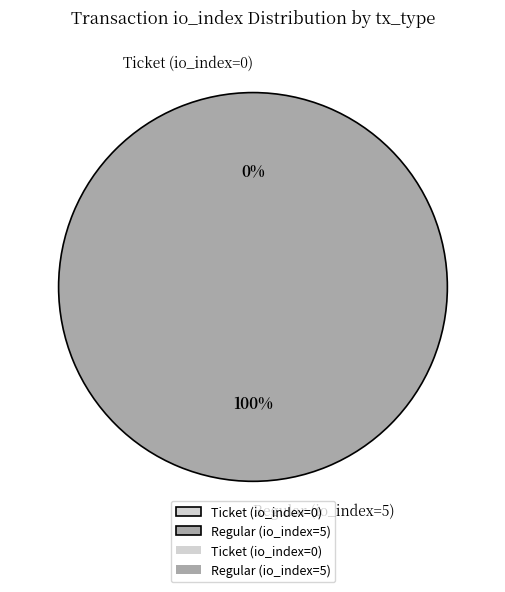

Is the sum of Ticket (io_index=0) and Regular (io_index=5) greater than half?

Yes